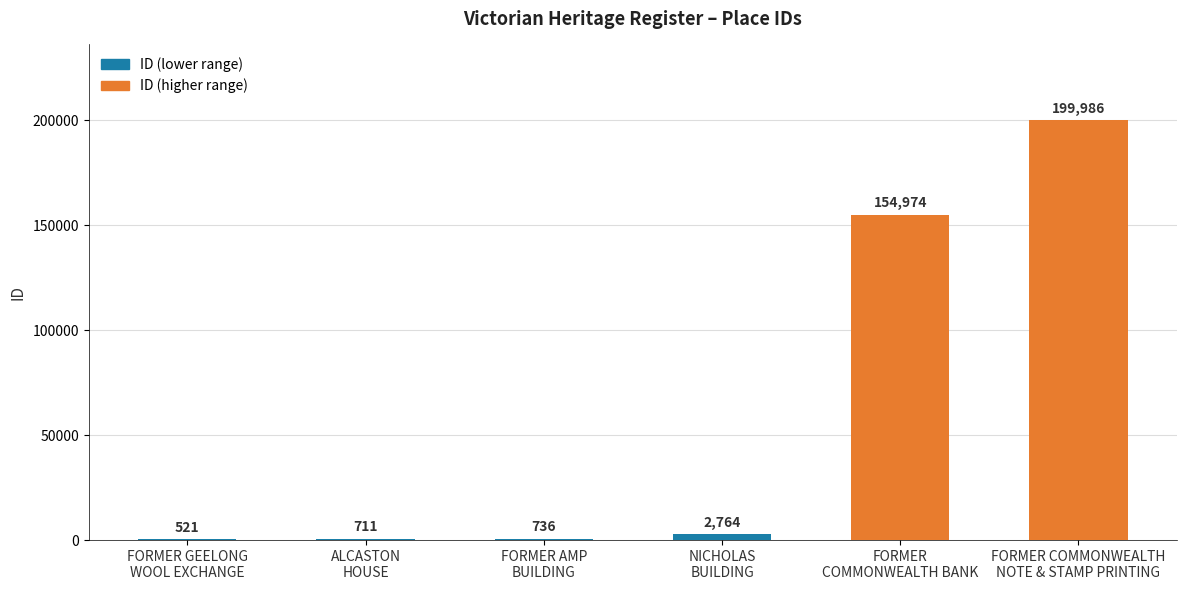

What value does the data have at ALCASTON
HOUSE?

711